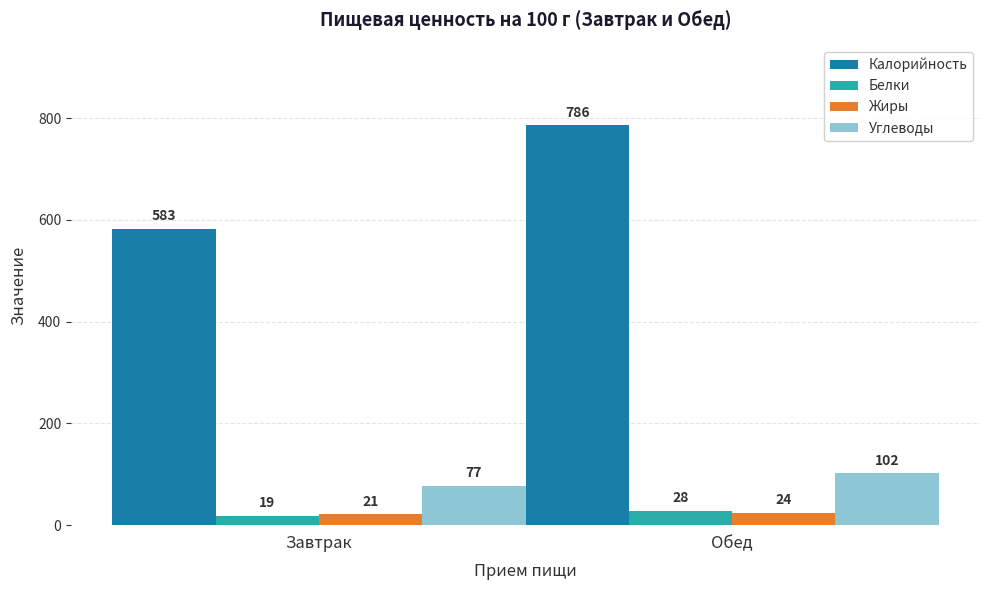

Reading right to left, transcribe all the data shown in this chart.

Калорийность: 786	583
Белки: 28	19
Жиры: 24	21
Углеводы: 102	77